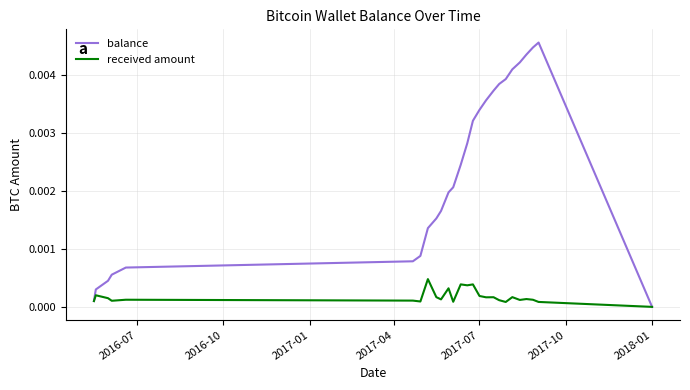

Which series has the widest spread of values?

balance